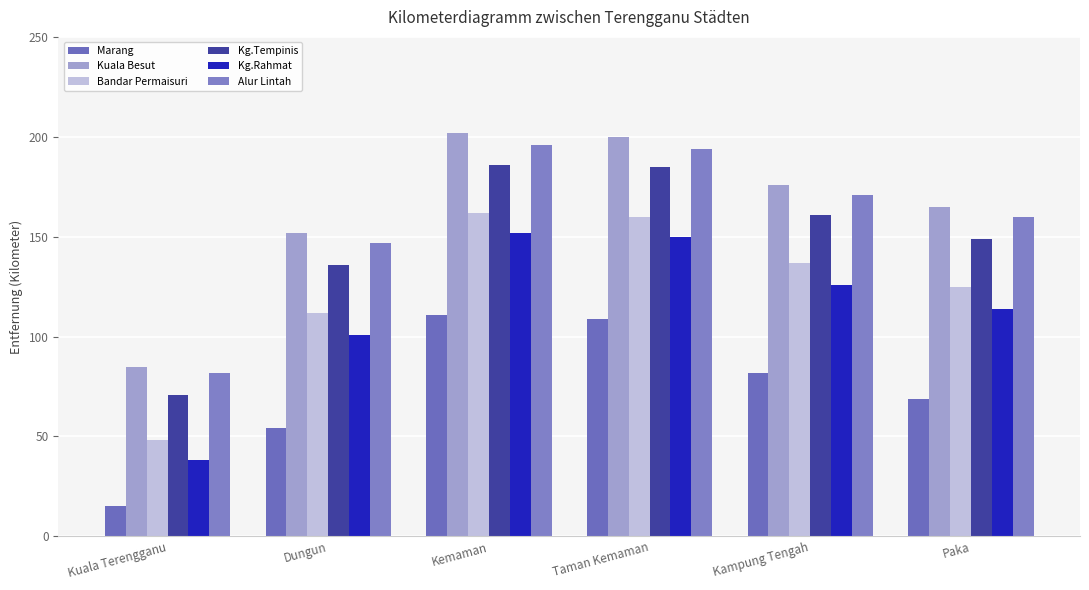

How many data points does each series have?

6